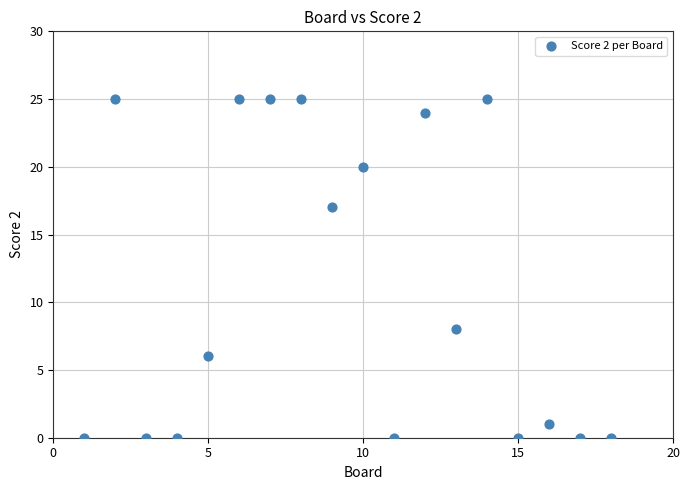

What is the range of Y values (max minus min)?

25